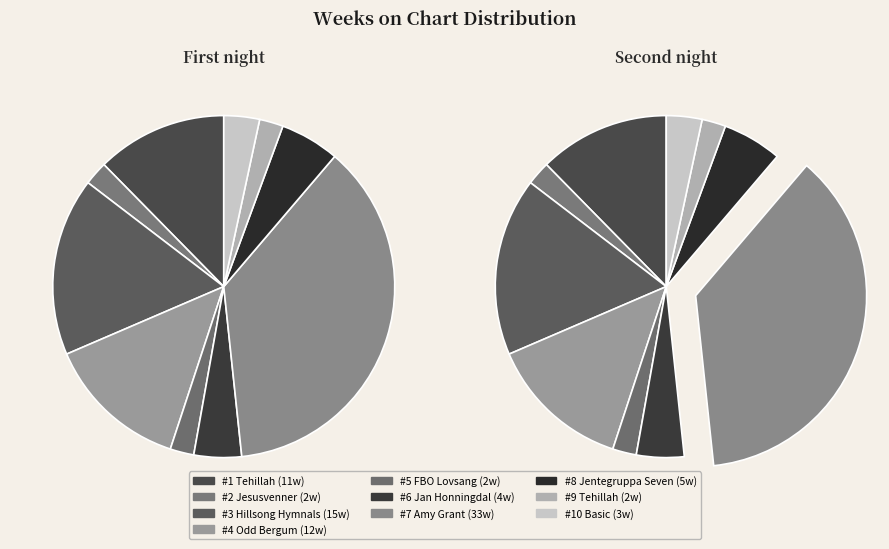

To the nearest percent, what portion does 6-Jan Honningdal represent?

4%